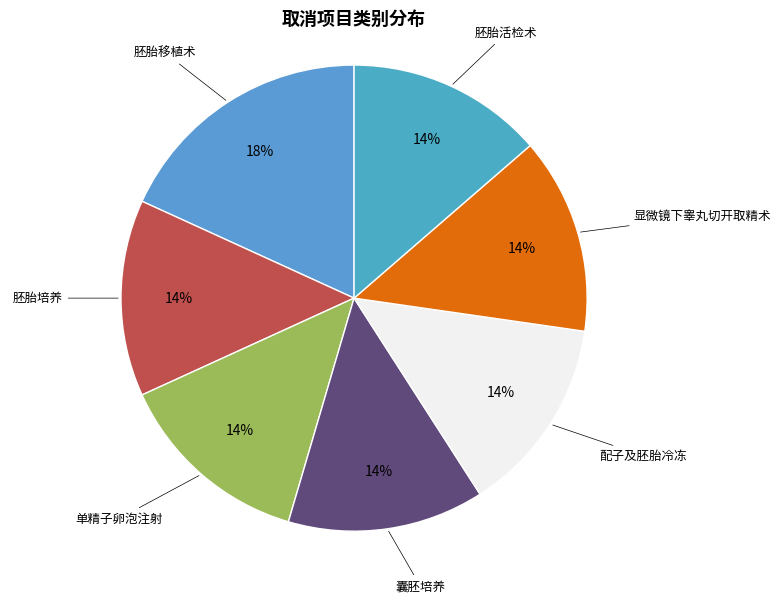

Rank the categories by value from lowest to highest.

胚胎培养, 单精子卵泡注射, 囊胚培养, 配子及胚胎冷冻, 显微镜下睾丸切开取精术, 胚胎活检术, 胚胎移植术